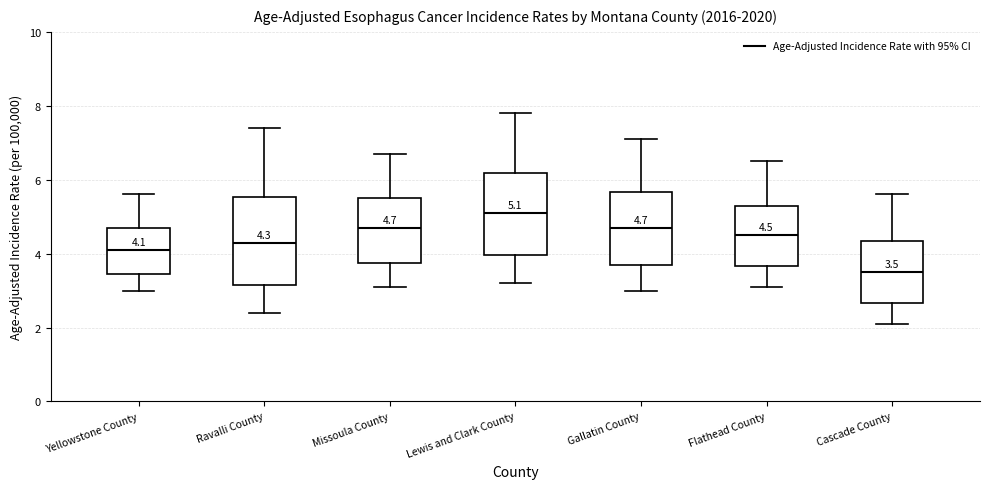

Which box's median line is the lowest?

Cascade County